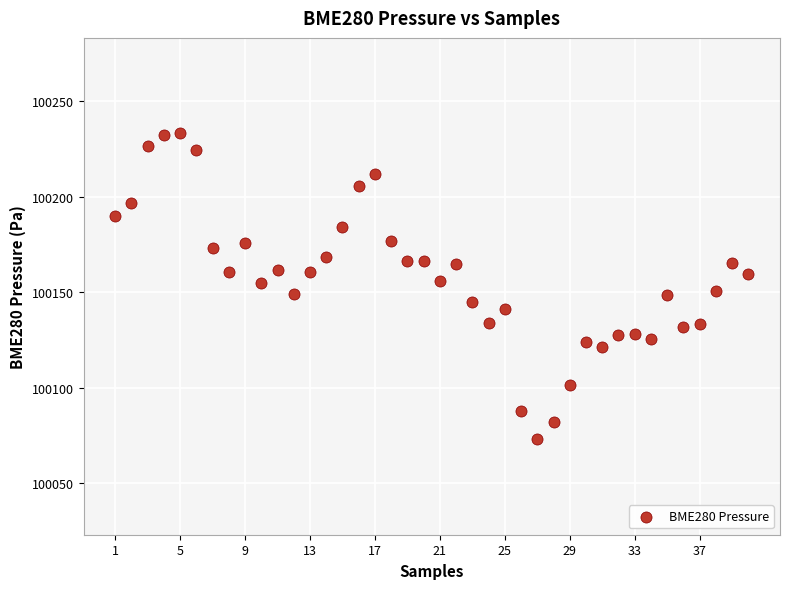

What is the range of X values (max minus min)?

39.0